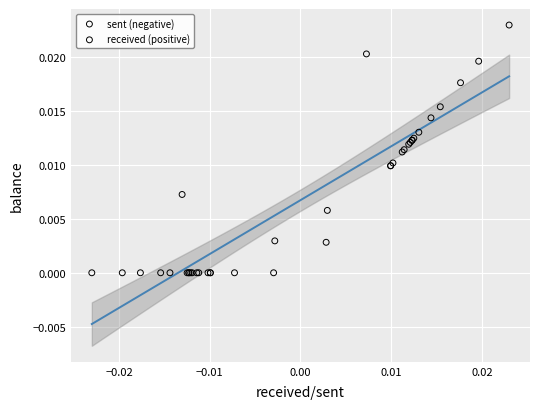

Which series contains the lowest Y value?

sent (negative)